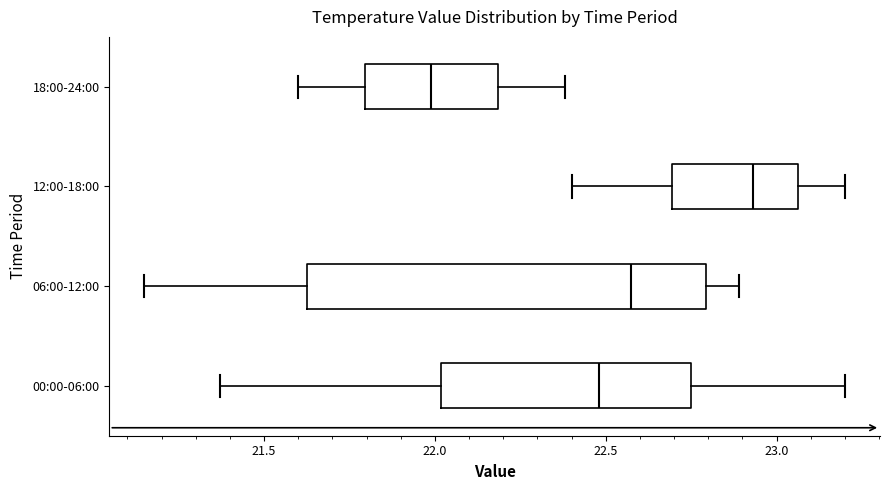

Which box has the furthest to the left median line?

18:00-24:00